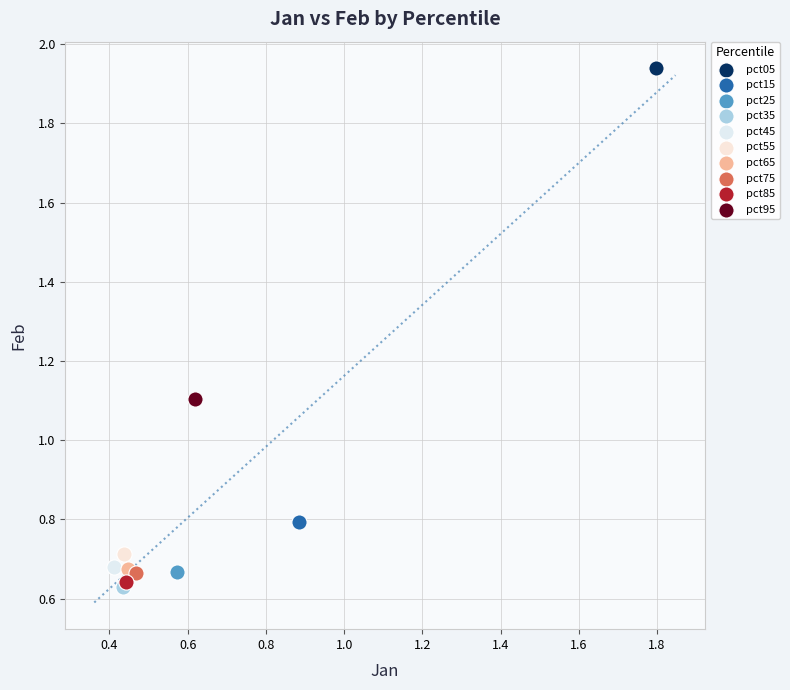

What are all the series names shown in the legend?

pct05, pct15, pct25, pct35, pct45, pct55, pct65, pct75, pct85, pct95